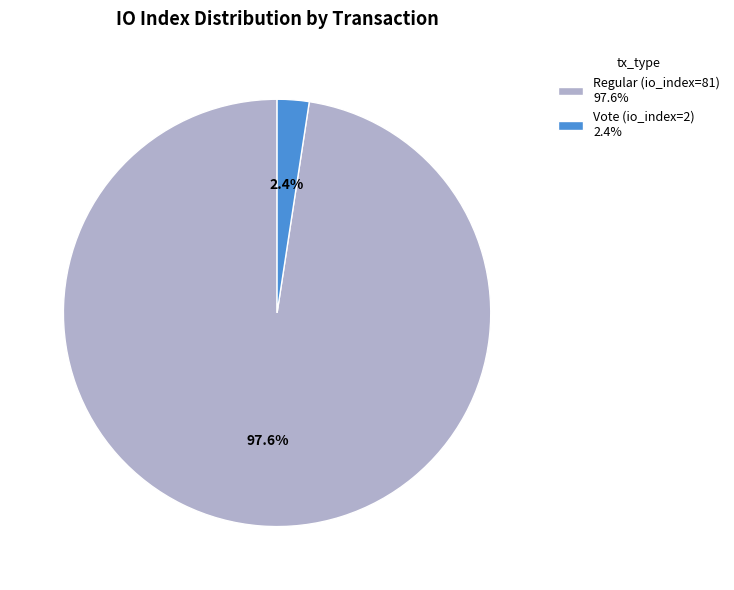

Which category accounts for the majority?

Regular (io_index=81) 97.6%